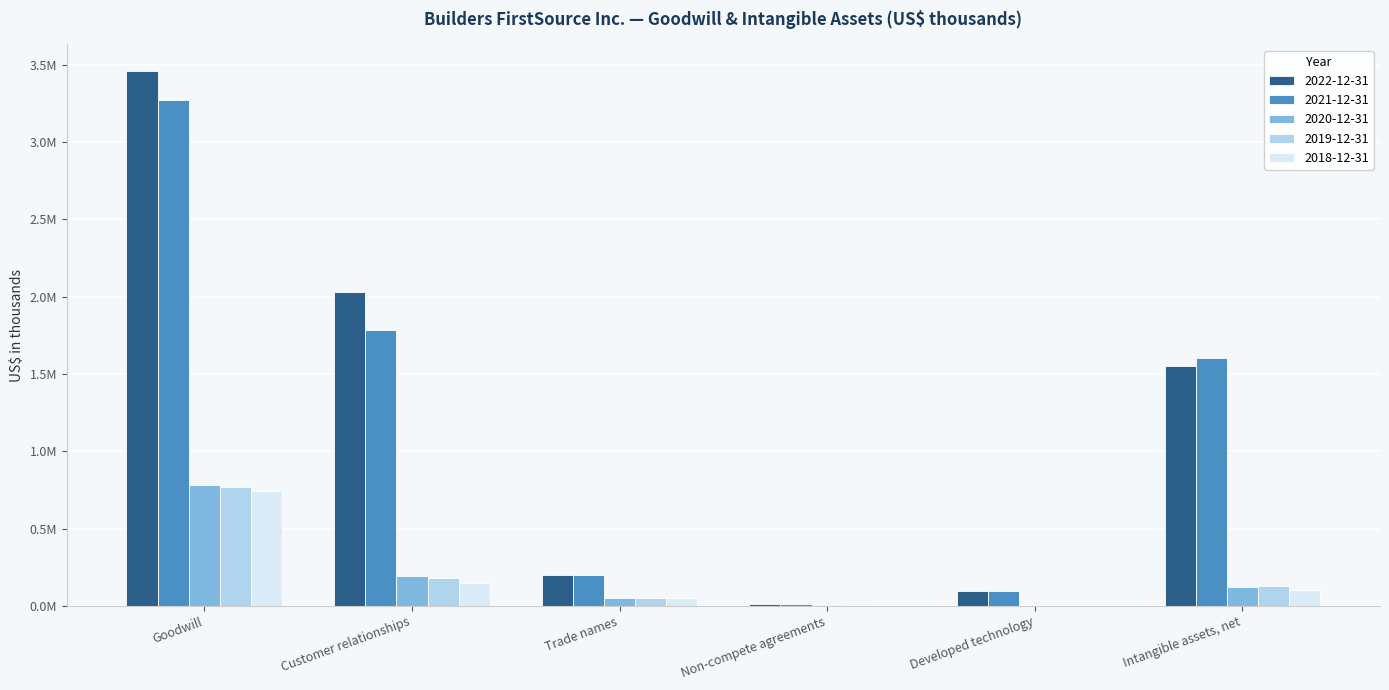

What are all the series names shown in the legend?

2022-12-31, 2021-12-31, 2020-12-31, 2019-12-31, 2018-12-31